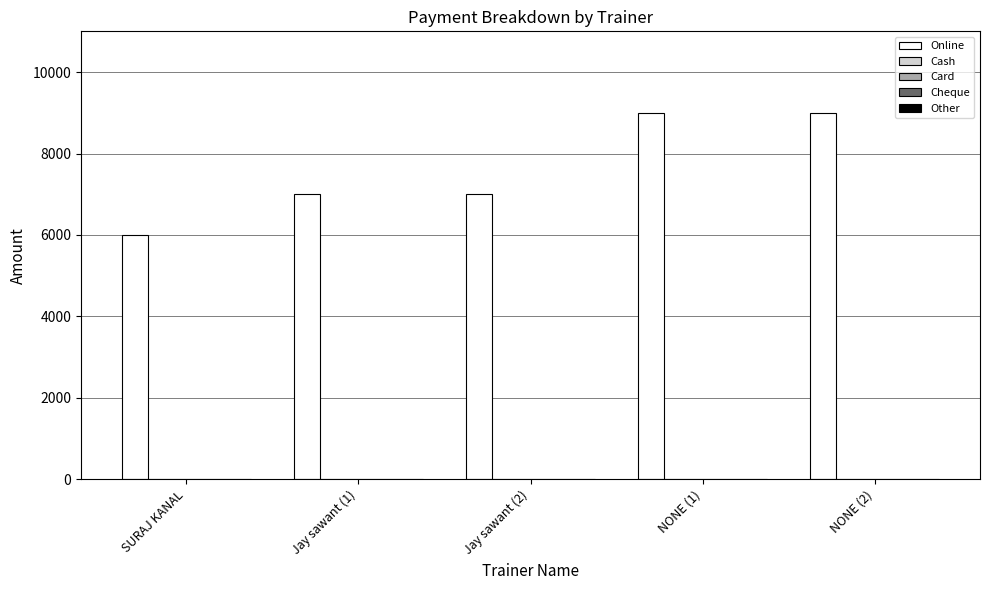

Are the bars horizontal?

No